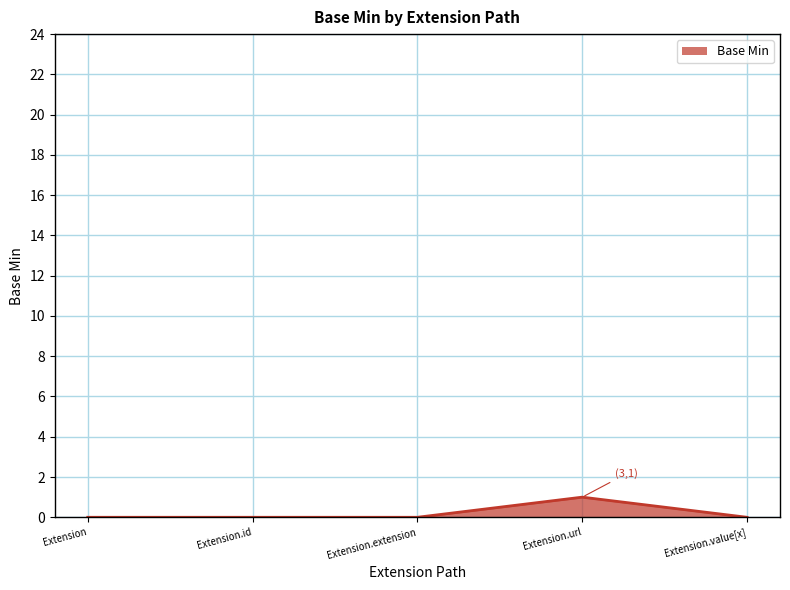

Reading left to right, list all the values displayed in this chart.

0	0	0	1	0